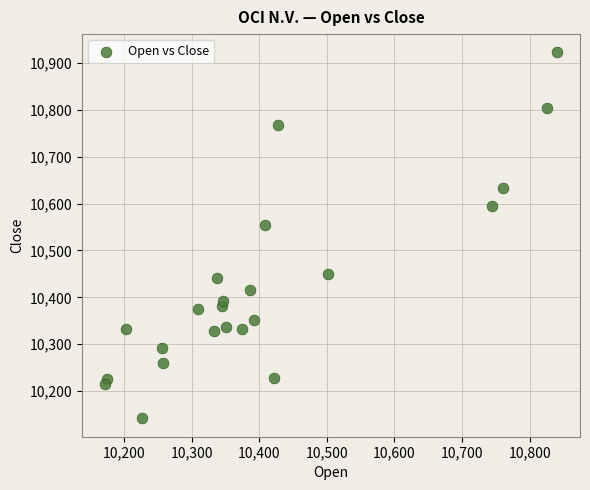

What Y value in the scatter plot is closest to 10532?

10554